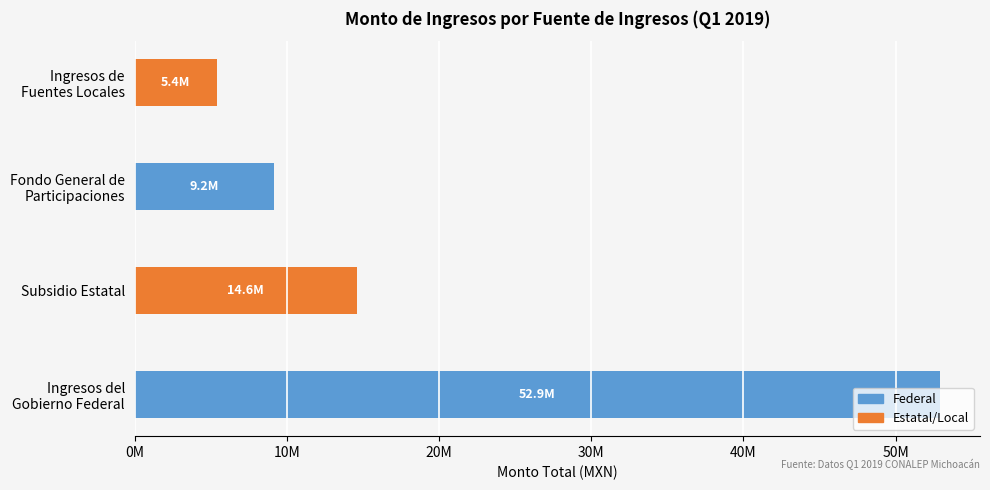

Are the bars grouped side by side (vs. stacked)?

Yes